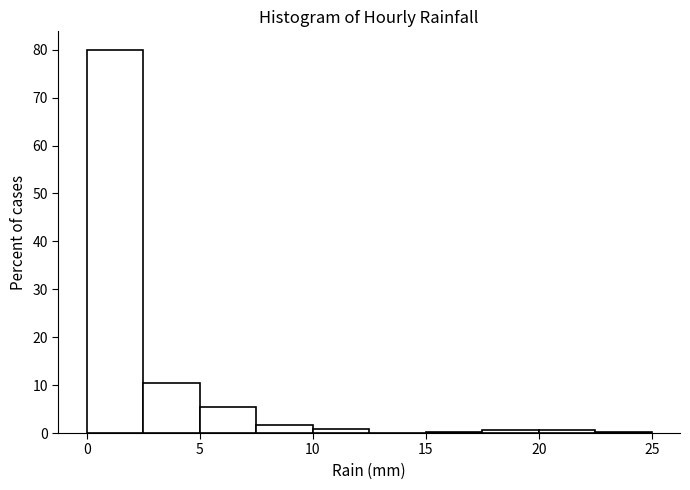

Reading left to right, transcribe this chart: for each bar, give the range it covers on the x-axis and its height. The values are not printed on the chart, so give them approximately, as read against the axis.

0.0 to 2.5: 80
2.5 to 5.0: 10
5.0 to 7.5: 6
7.5 to 10.0: 2
10.0 to 12.5: under 1
12.5 to 15.0: 0
15.0 to 17.5: under 1
17.5 to 20.0: under 1
20.0 to 22.5: under 1
22.5 to 25.0: under 1